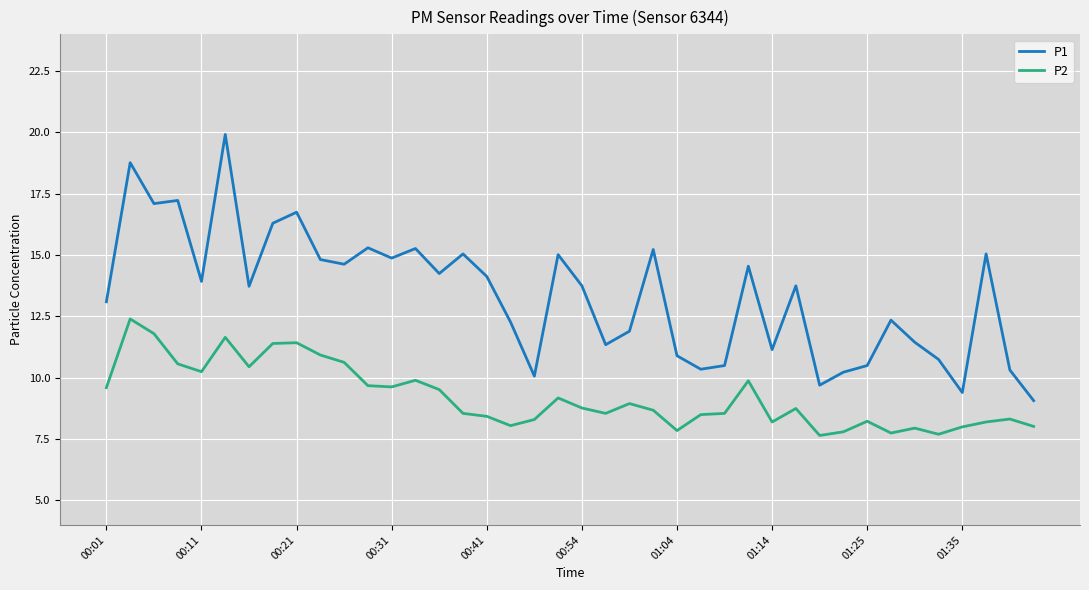

True or false: P1 and P2 cross at least once.

False